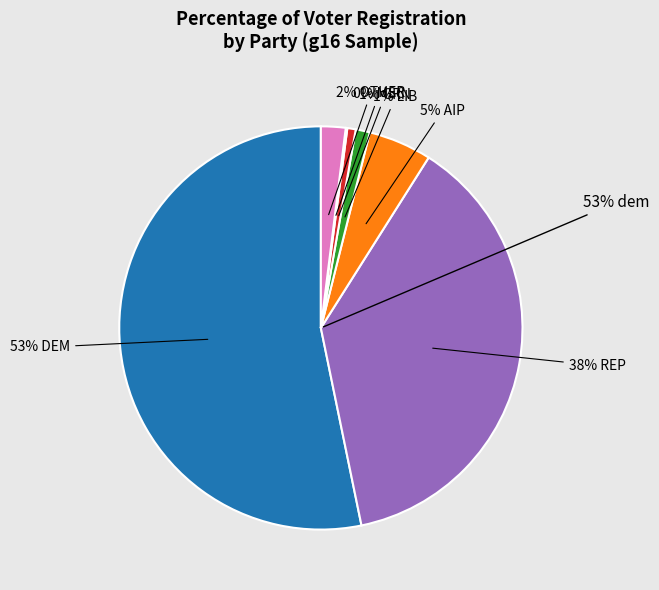

What percentage is the dem slice, to the nearest percent?

53%